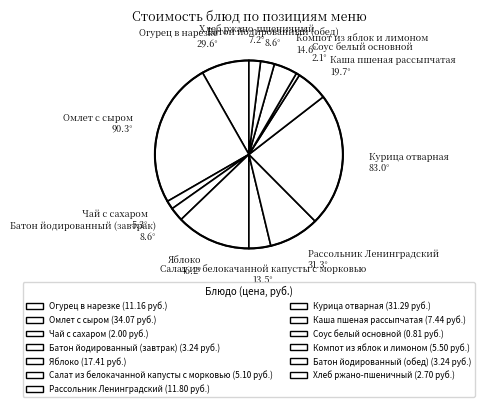

Rank the categories by value from highest to lowest.

Омлет с сыром, Курица отварная, Яблоко, Рассольник Ленинградский, Огурец в нарезке, Каша пшеная рассыпчатая, Компот из яблок и лимоном, Салат из белокачанной капусты с морковью, Батон йодированный (завтрак), Батон йодированный (обед), Хлеб ржано-пшеничный, Чай с сахаром, Соус белый основной